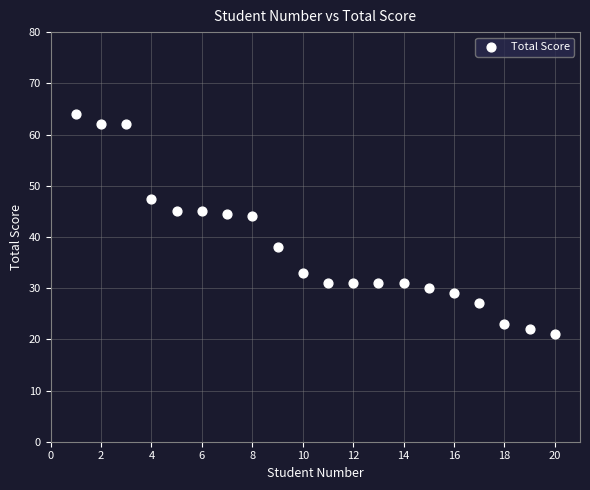

What is the range of X values (max minus min)?

19.0